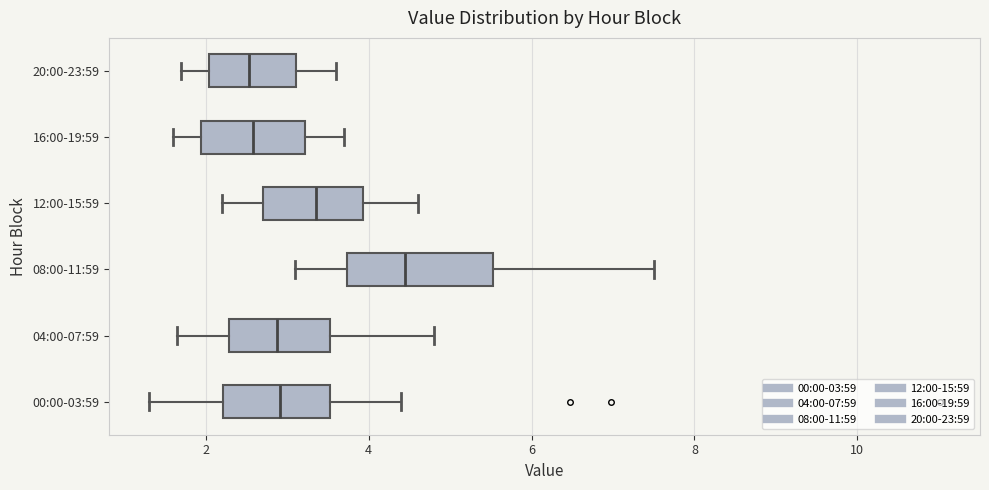

Which box has the furthest to the right median line?

08:00-11:59